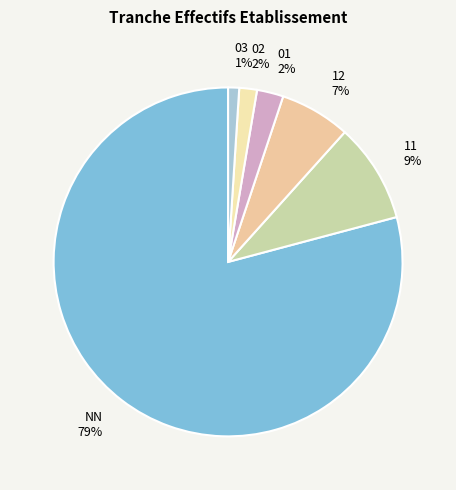

To the nearest percent, what is the difference between the largest and smallest slice percentages?

78%